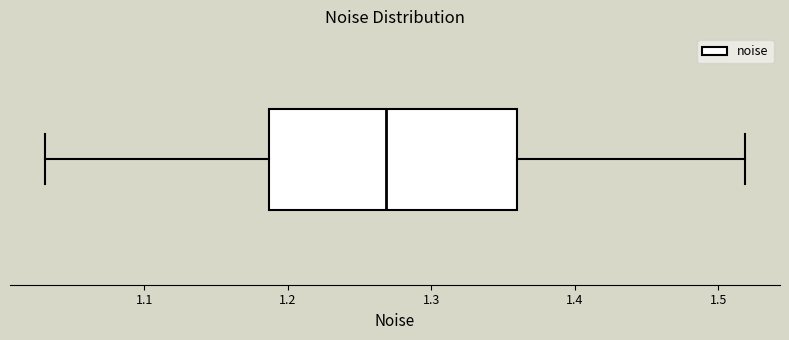

Read this box plot against the x-axis: the position of the median line, the range covered by the box, and the ends of both whiskers. The values are not printed on the chart, so give them approximately, as read against the axis.

median 1.27, box 1.19 to 1.36, whiskers 1.03 to 1.52